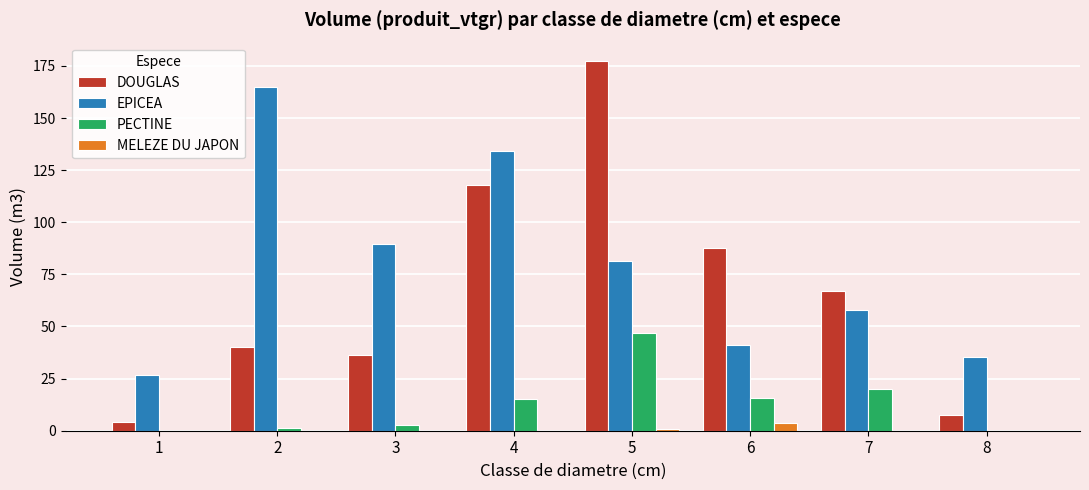

Is the value of PECTINE at 6 greater than the value of DOUGLAS at 3?

No